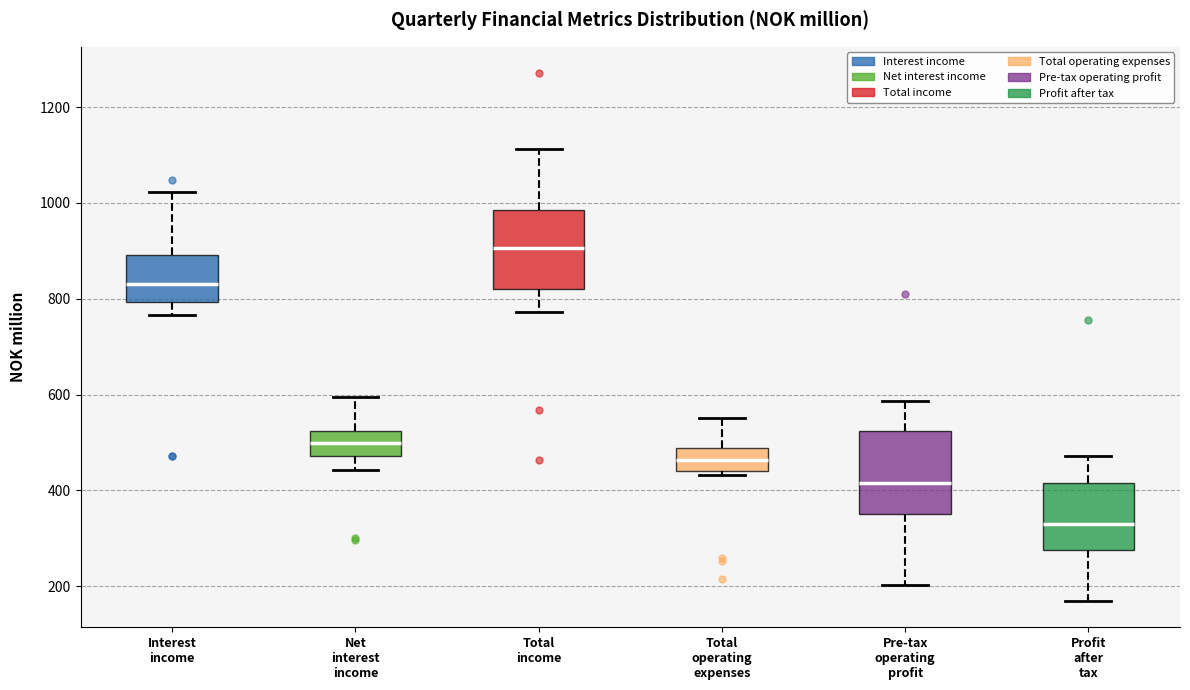

Reading left to right, transcribe this box plot: for each box, give where its median line is, the range the box spans, and where its two whiskers end, as read against the y-axis. The values are not printed on the chart, so give them approximately, as read against the axis.

Interest income: median 840, box 800 to 900, whiskers 760 to 1020
Net interest income: median 500, box 480 to 520, whiskers 440 to 600
Total income: median 900, box 820 to 980, whiskers 780 to 1120
Total operating expenses: median 460, box 440 to 480, whiskers 440 (just below the box's lower edge) to 560
Pre-tax operating profit: median 420, box 340 to 520, whiskers 200 to 580
Profit after tax: median 320, box 280 to 420, whiskers 160 to 480